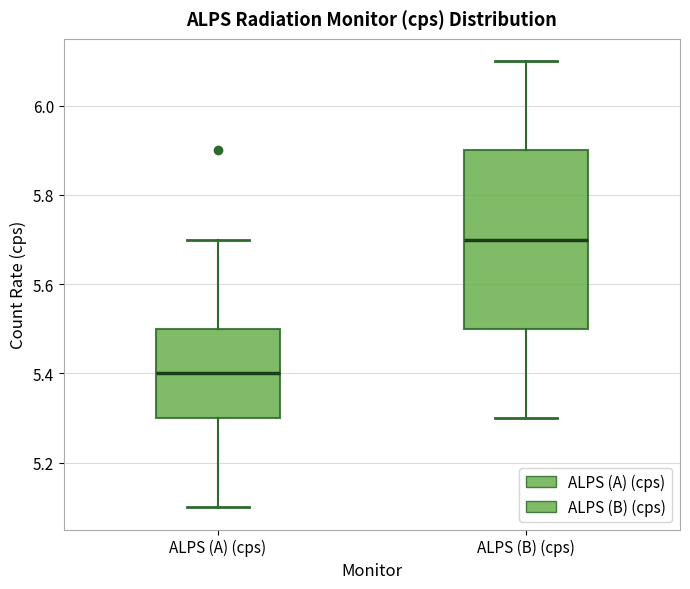

Which box's median line is the highest?

ALPS (B) (cps)